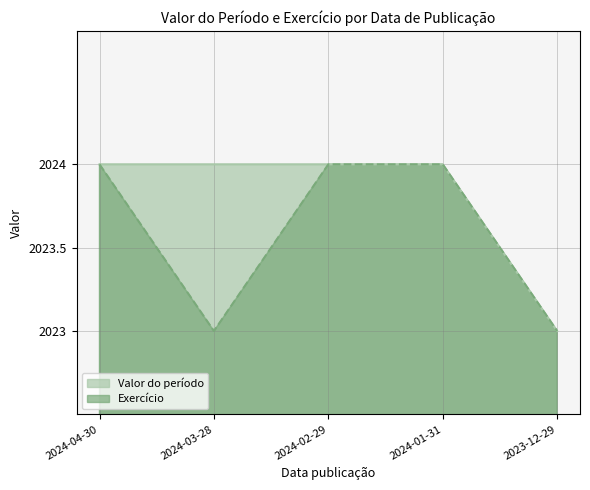

At which category does the chart reach its minimum across all series?

2023-12-29